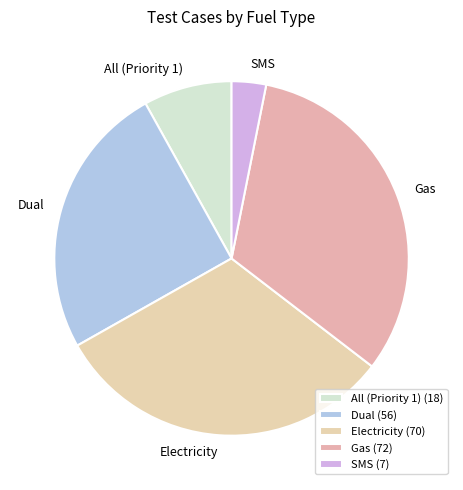

Is there any slice that represents more than half of the pie?

No